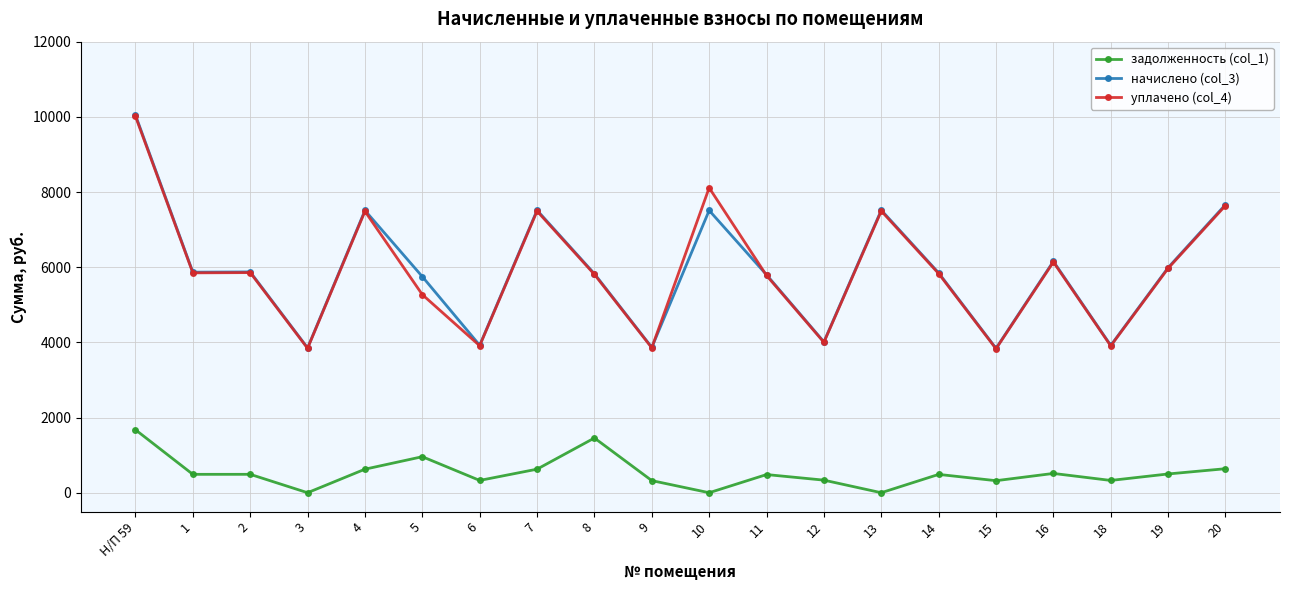

True or false: начислено (col_3) and задолженность (col_1) intersect in this chart.

False